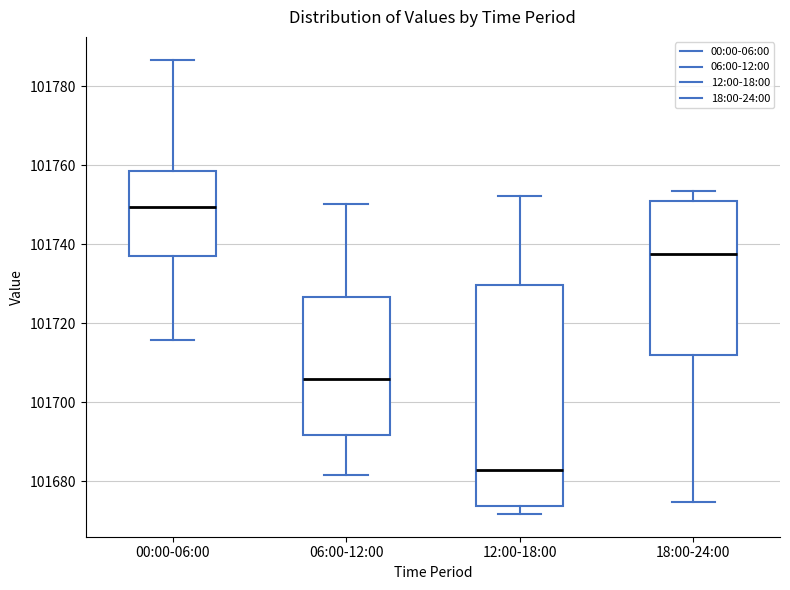

Which box has the highest median line?

00:00-06:00